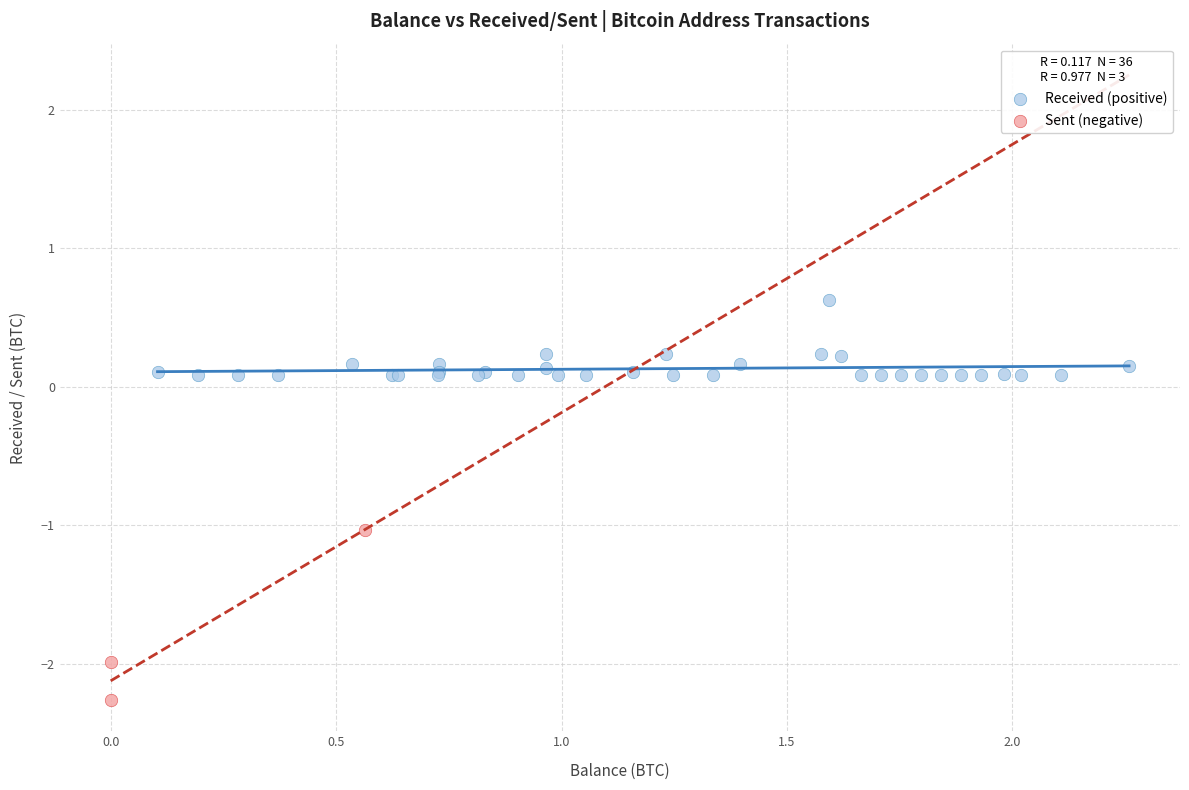

Which series reaches the maximum Y coordinate?

Received (positive)